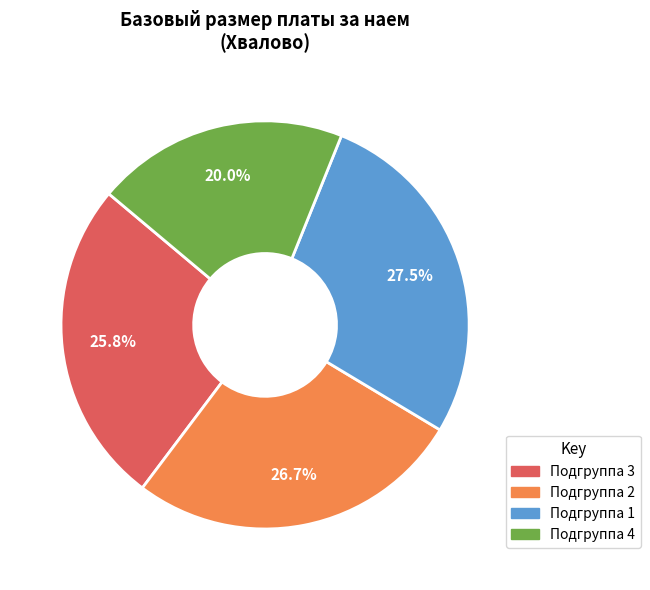

Is there any slice that represents more than half of the pie?

No